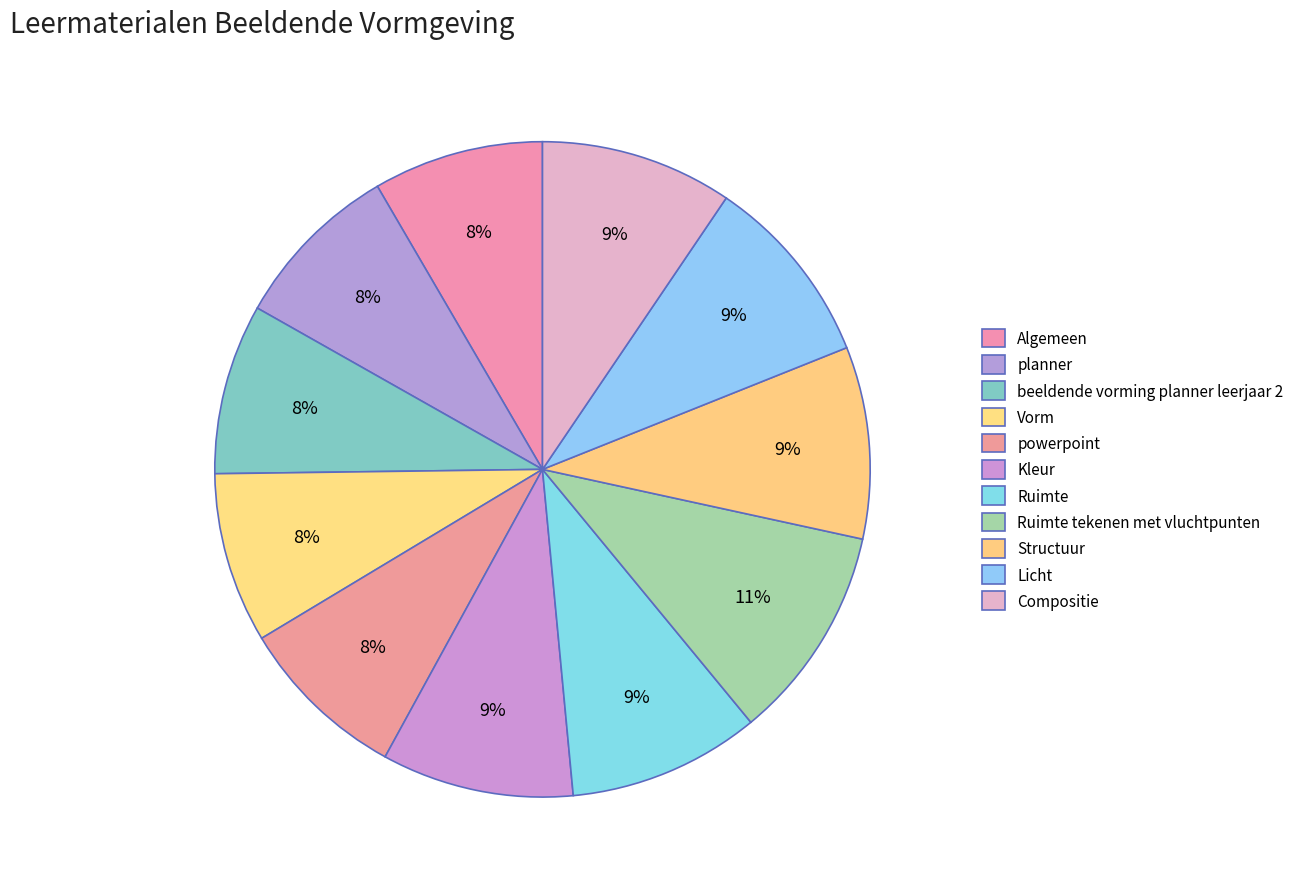

Does Kleur account for over 50% of the chart?

No